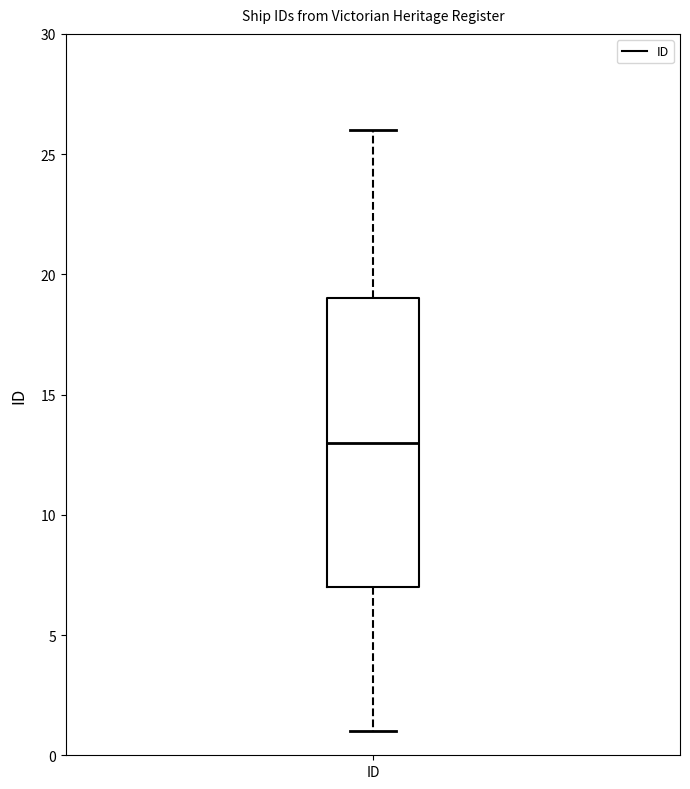

Transcribe this box plot: give where the median line is, the range the box spans, and where the two whiskers end, as read against the y-axis. The values are not printed on the chart, so give them approximately, as read against the axis.

median 13, box 7 to 19, whiskers 1 to 26